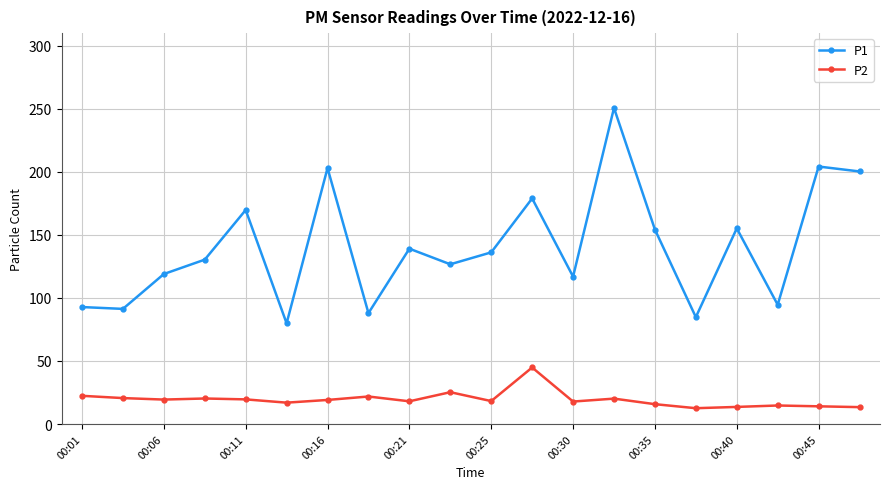

What is the average value of the P2 series?

19.4